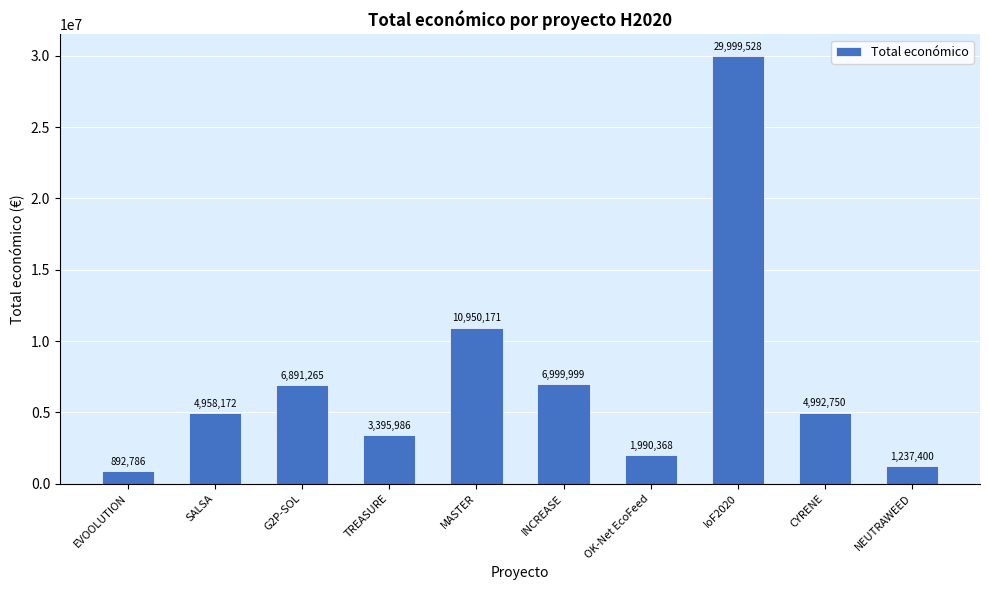

What is the label of the 7th bar from the right?

TREASURE